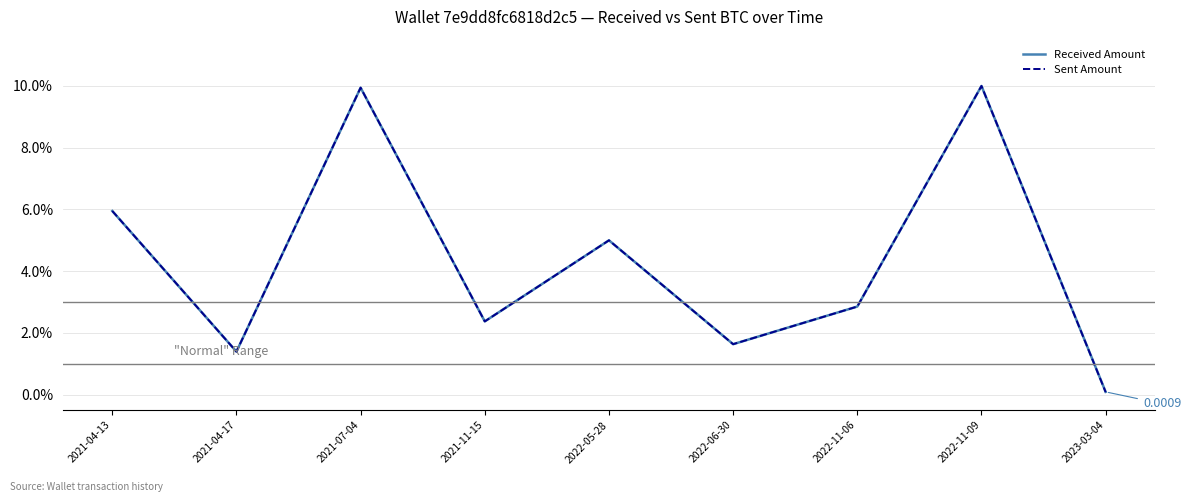

Does the chart have visible grid lines?

Yes